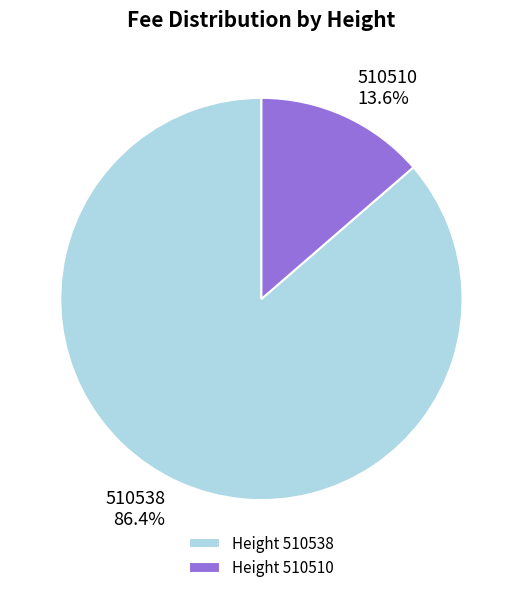

What is the total percentage of Height 510538 and Height 510510?

100.0%